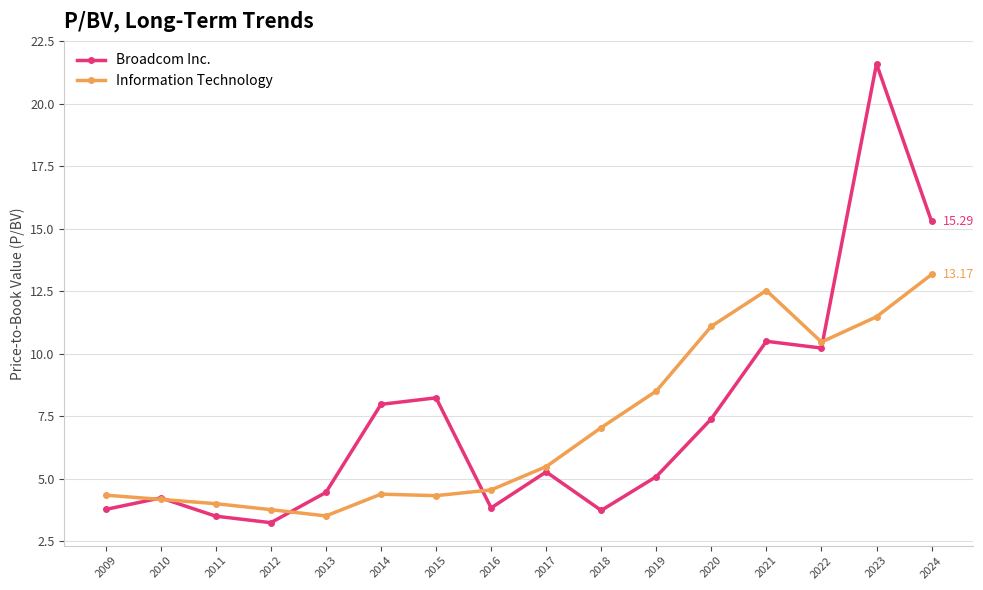

At which category does the chart reach its peak across all series?

2023